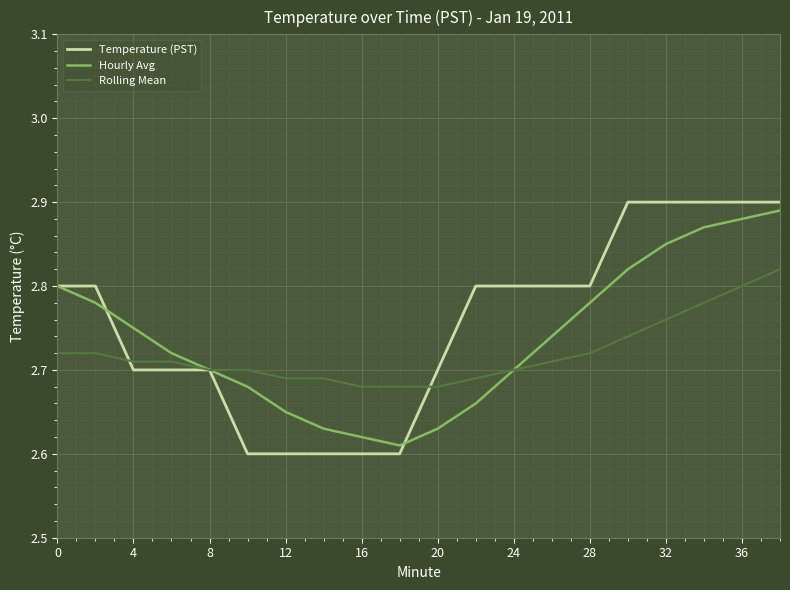

Which series has the largest range (max minus min)?

Temperature (PST)